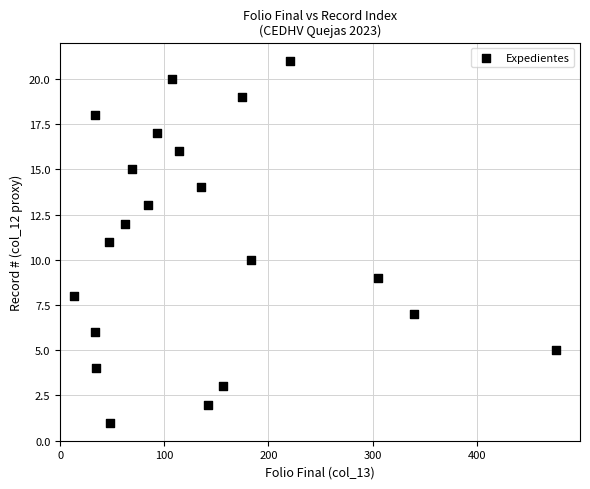

What is the range of Y values (max minus min)?

20